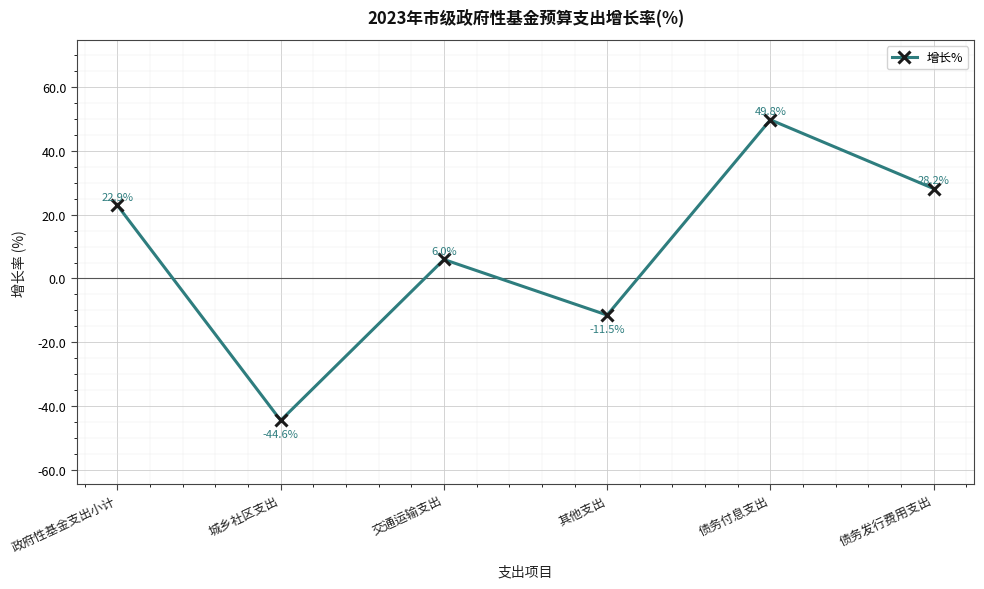

How many lines are shown in the chart?

1